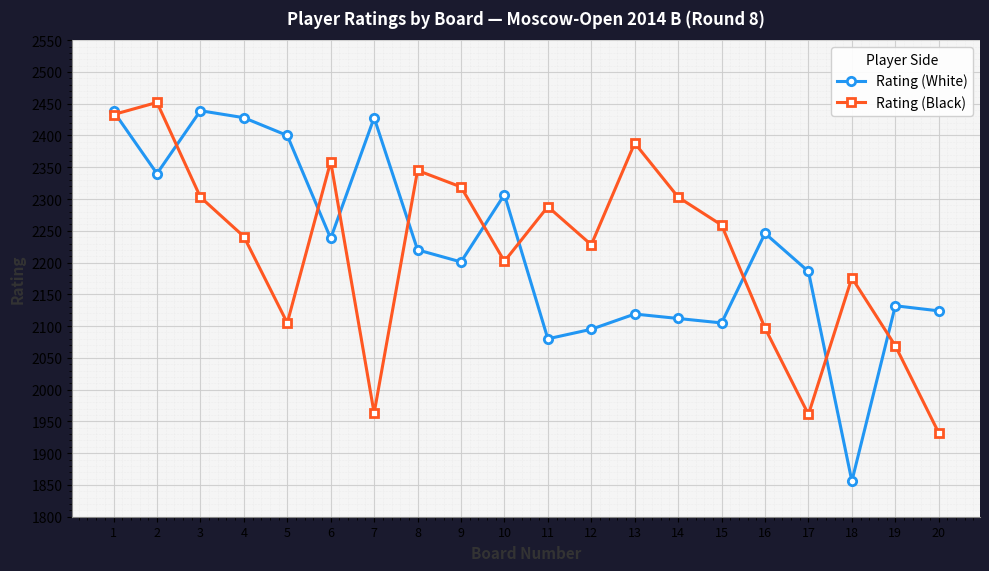

How many distinct data groups are displayed?

2